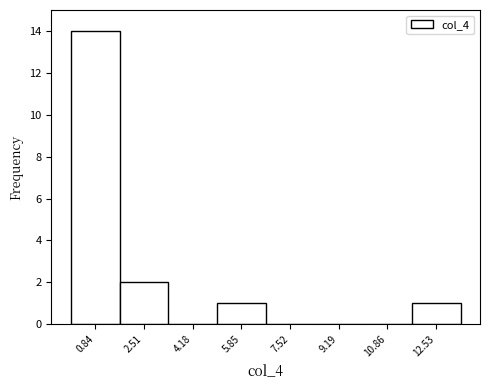

Over which range of the x-axis is the bar tallest?

0.0 to 1.6